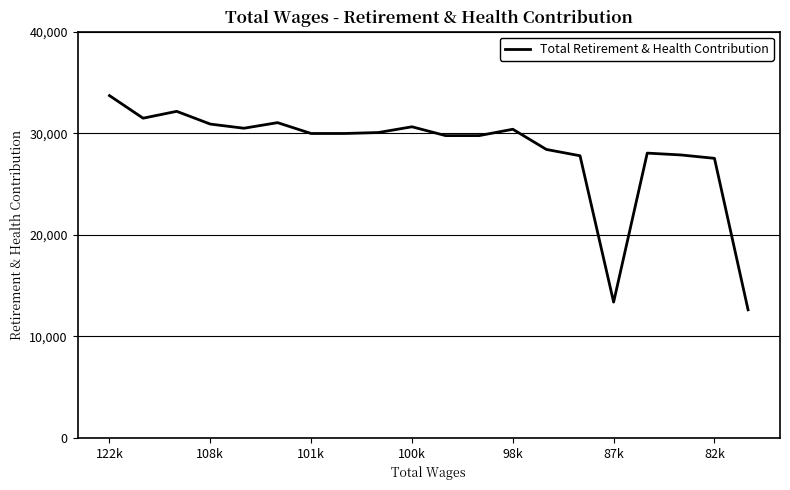

What is the average value?

28300